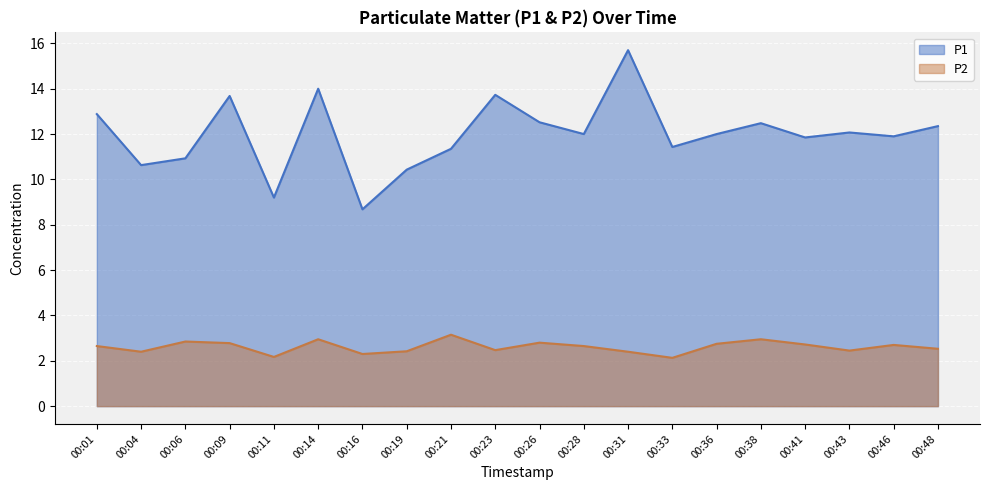

True or false: P2 has a value of 5.2 at 00:14.

False